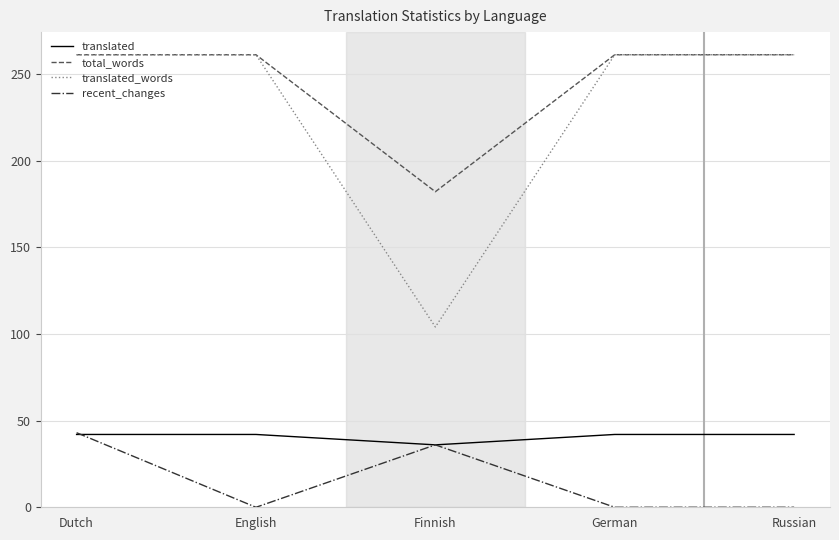

Which series has the largest total across all categories?

total_words